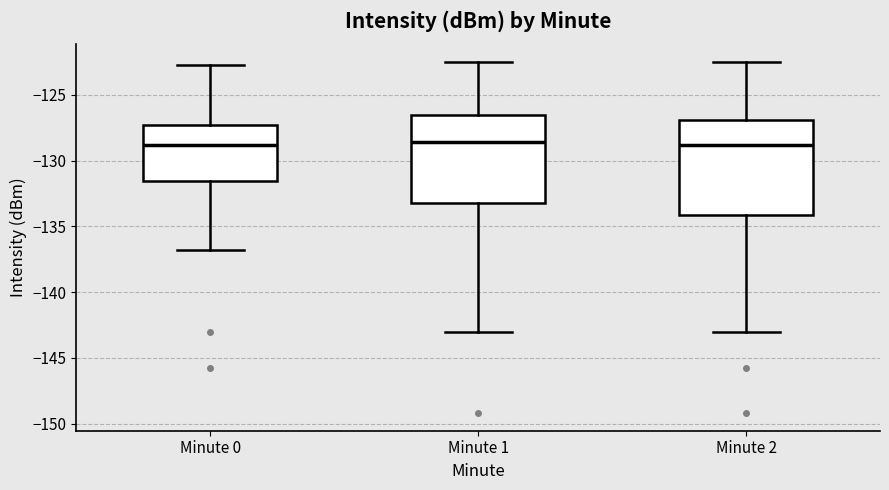

Which box is the tallest, from its lower edge to its upper edge?

Minute 2